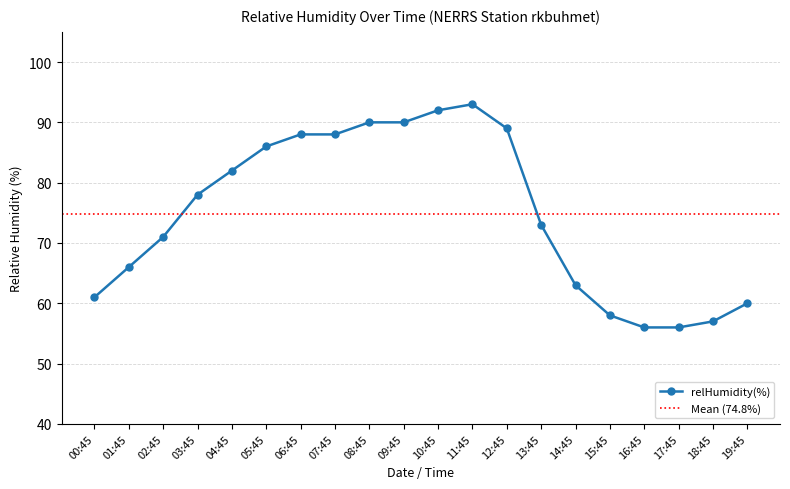

What is the lowest value of the relHumidity(%) series?

56